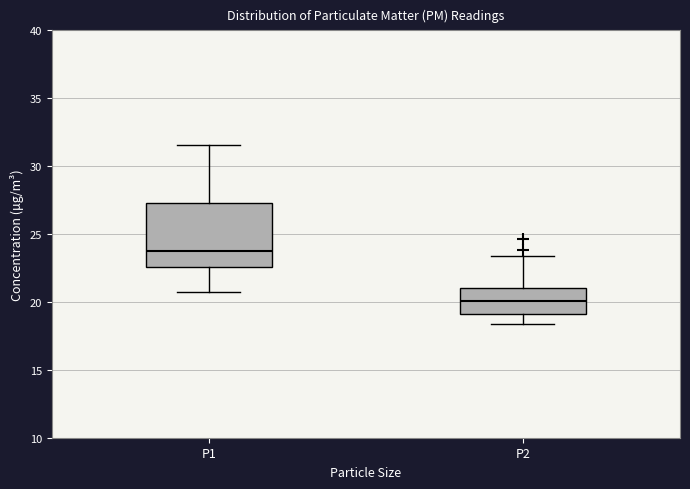

Comparing the boxes themselves (not the whiskers), which one is the tallest?

P1